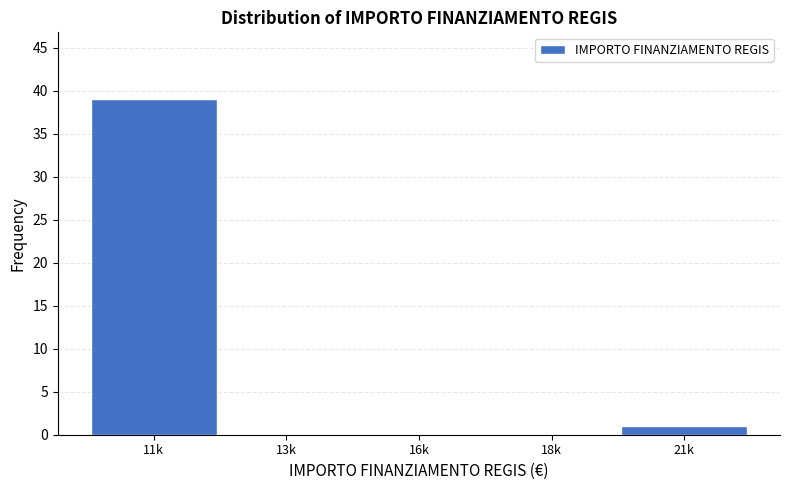

Reading left to right, list all the values displayed in this chart.

11k=39	13k=0	16k=0	18k=0	21k=1